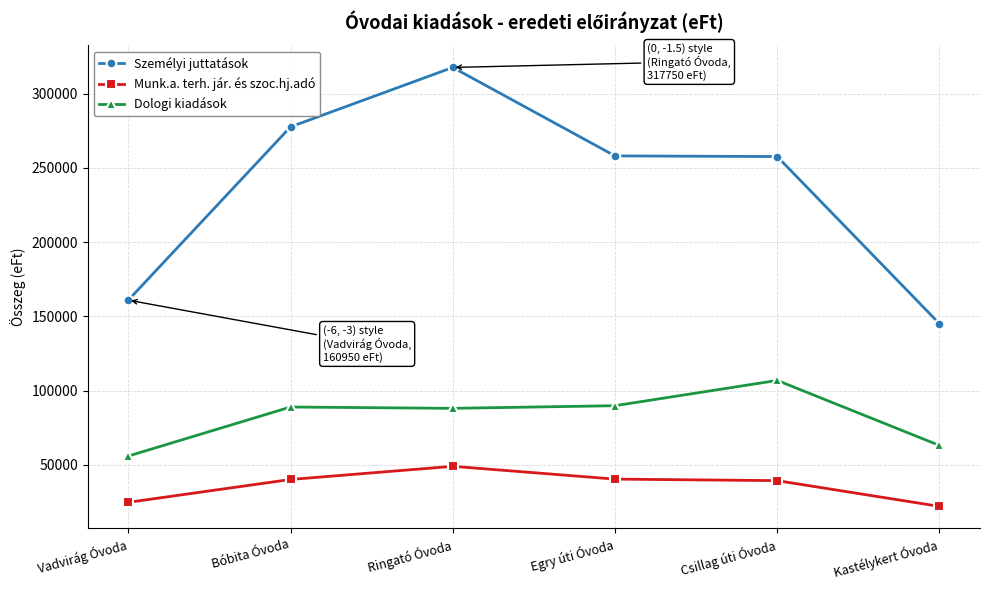

True or false: Munk.a. terh. jár. és szoc.hj.adó and Személyi juttatások intersect in this chart.

False